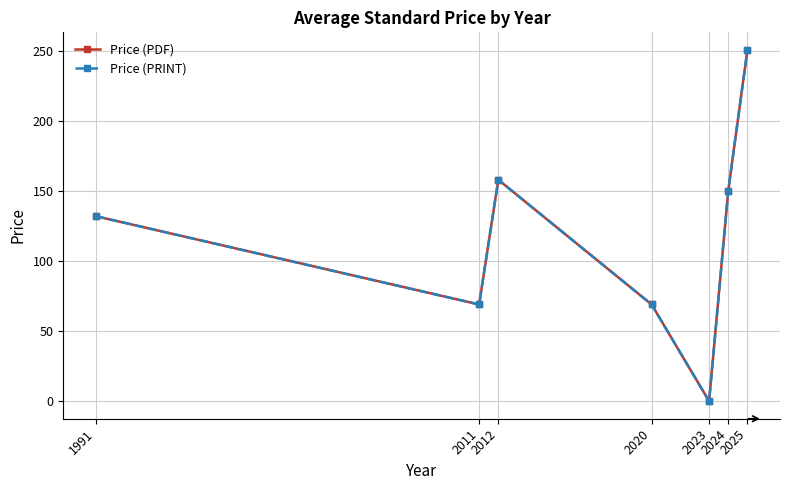

Reading right to left, transcribe all the data shown in this chart.

Price (PDF): 2025=250.7	2024=150.3	2023=0.0	2020=69.0	2012=158.0	2011=69.0	1991=132.0
Price (PRINT): 2025=250.7	2024=150.3	2023=0.0	2020=69.0	2012=158.0	2011=69.0	1991=132.0